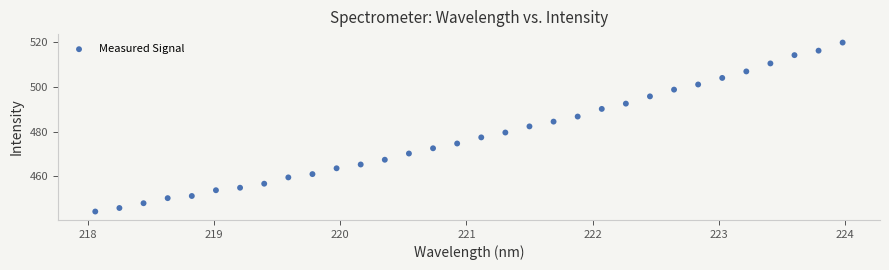

What is the range of X values (max minus min)?

5.9